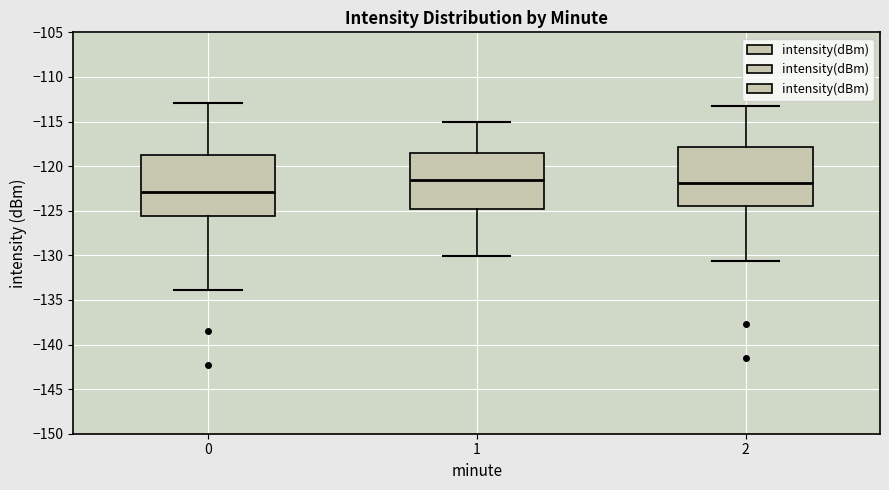

Reading left to right, read every box against the y-axis: the position of its median line, the range the box covers, and the ends of its whiskers. The values are not printed on the chart, so give them approximately, as read against the axis.

0: median -123.0, box -125.5 to -118.5, whiskers -134.0 to -113.0
1: median -121.5, box -125.0 to -118.5, whiskers -130.0 to -115.0
2: median -122.0, box -124.5 to -118.0, whiskers -130.5 to -113.0